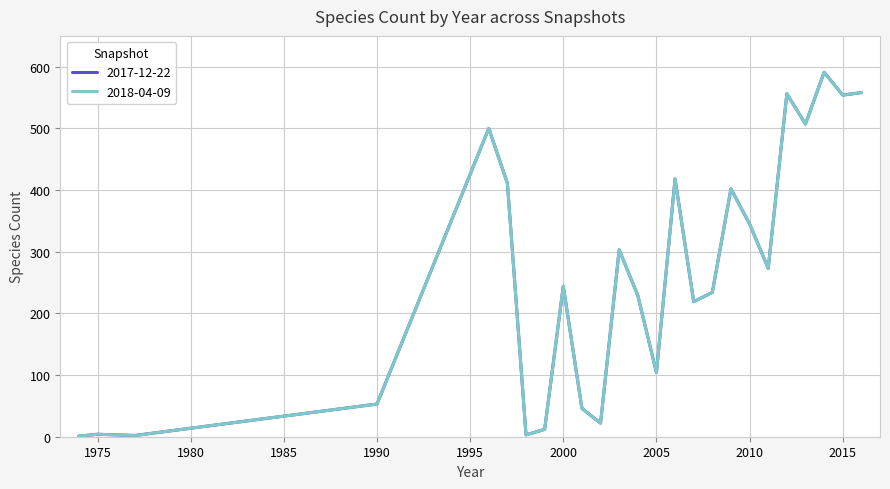

How many values in the 2018-04-09 series exceed 244?

12